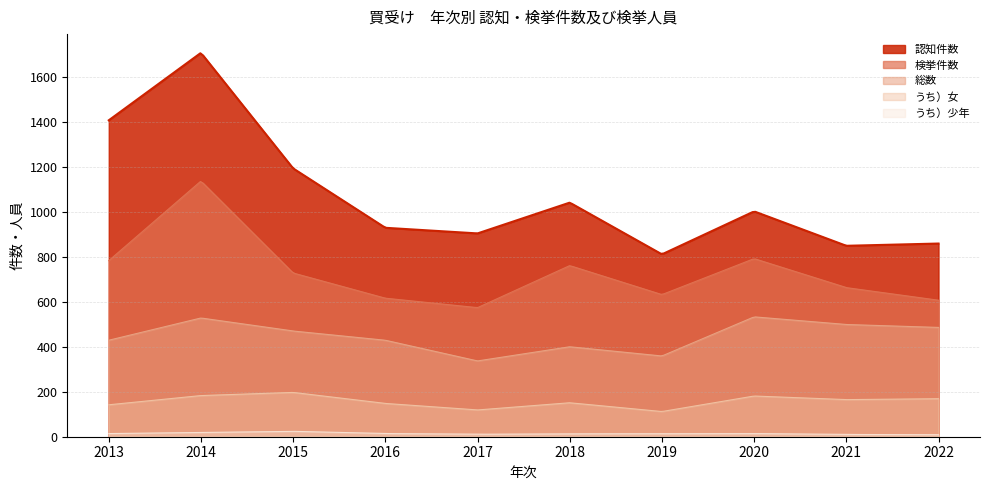

List the series in order of their peak value, highest first.

認知件数, 検挙件数, 総数, うち）女, うち）少年